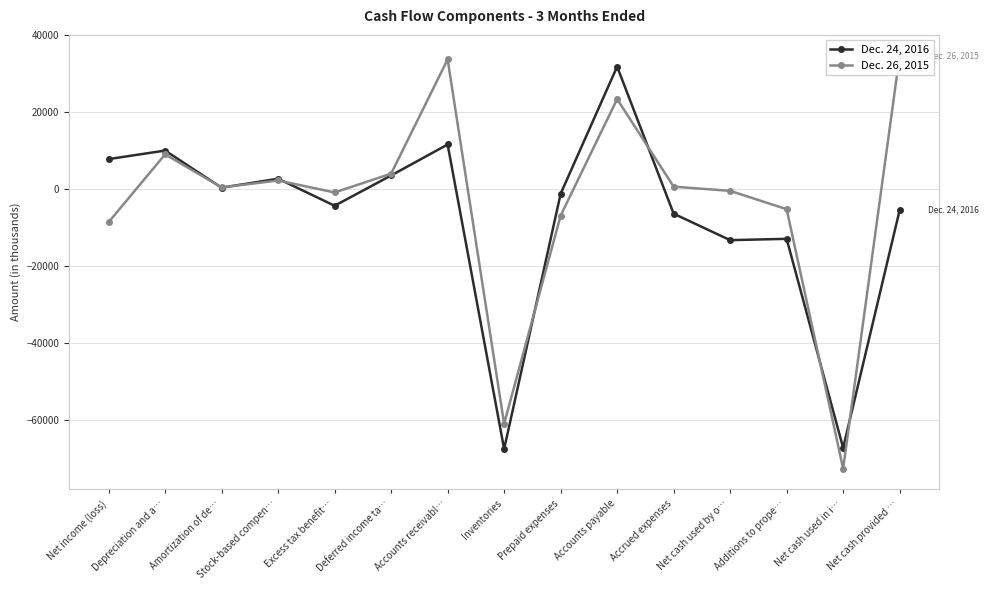

What is the smallest value displayed?

-72767